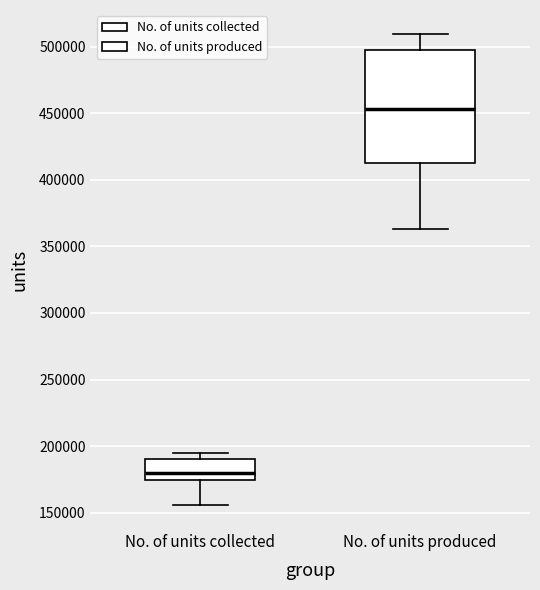

Reading left to right, read every box against the y-axis: the position of its median line, the range the box covers, and the ends of its whiskers. The values are not printed on the chart, so give them approximately, as read against the axis.

No. of units collected: median 180000, box 175000 to 190000, whiskers 155000 to 195000
No. of units produced: median 455000, box 415000 to 500000, whiskers 365000 to 510000